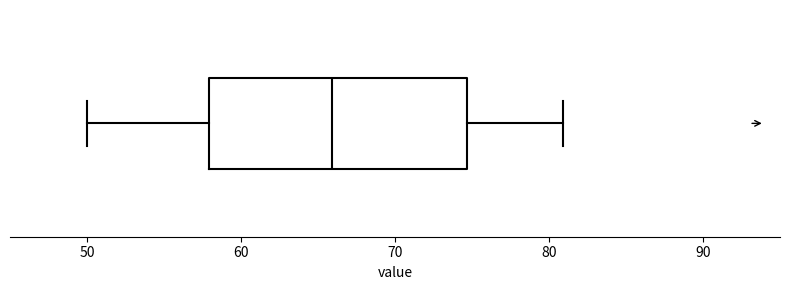

Transcribe this box plot: give where the median line is, the range the box spans, and where the two whiskers end, as read against the x-axis. The values are not printed on the chart, so give them approximately, as read against the axis.

median 66, box 58 to 75, whiskers 50 to 81